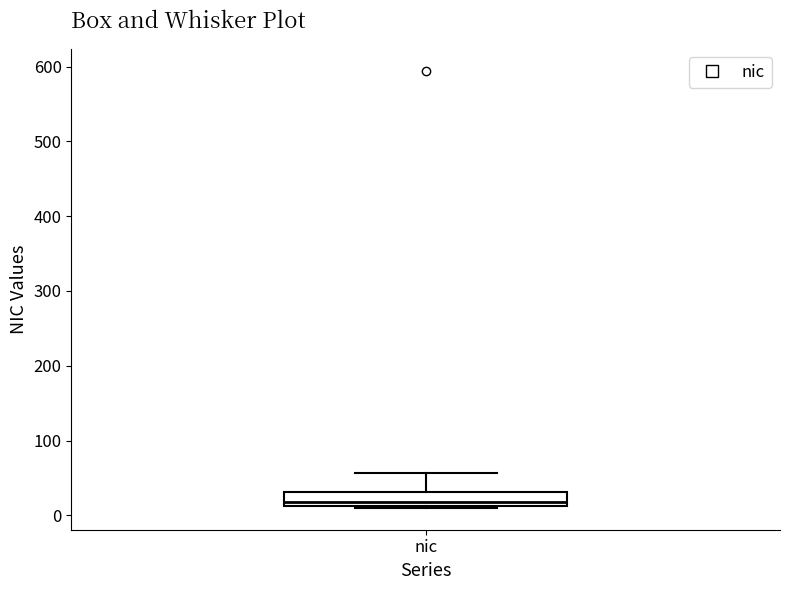

Read this box plot against the y-axis: the position of the median line, the range covered by the box, and the ends of both whiskers. The values are not printed on the chart, so give them approximately, as read against the axis.

median 20, box 10 to 30, whiskers 10 to 60